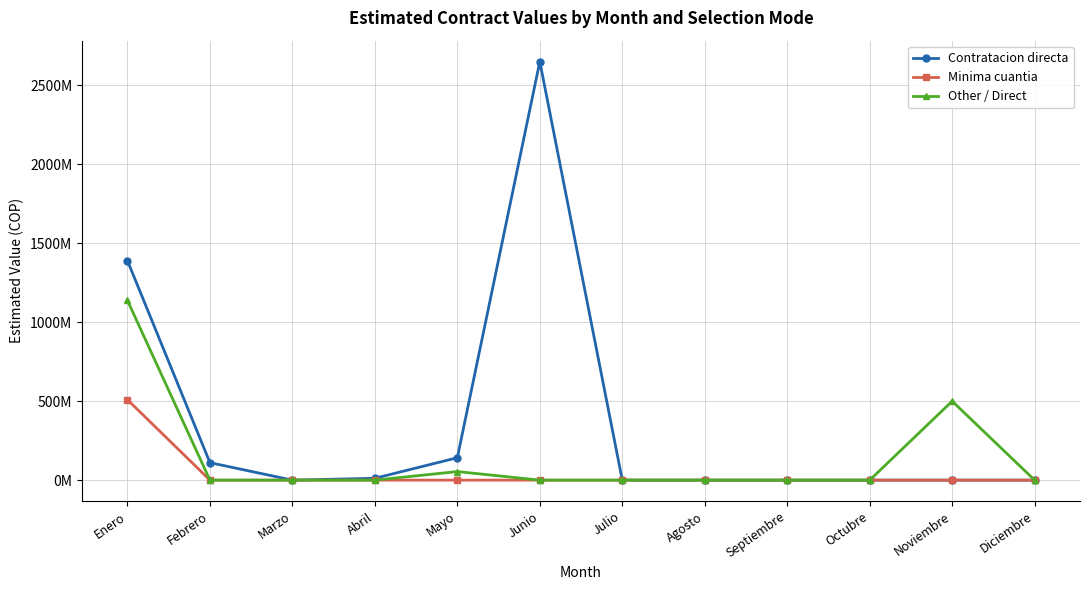

The Contratacion directa series shows 1805478760 at Agosto. True or false?

False